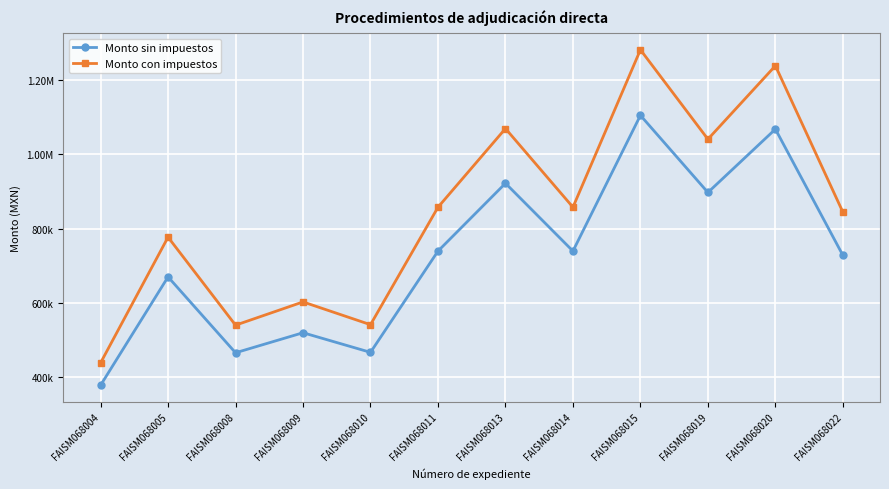

Does the chart have visible grid lines?

Yes